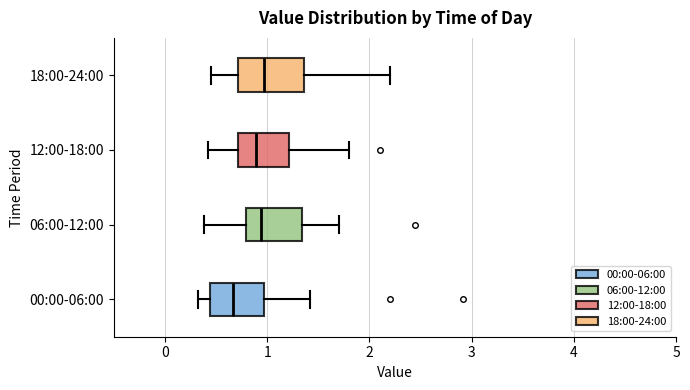

Reading bottom to top, read every box against the x-axis: the position of its median line, the range the box covers, and the ends of its whiskers. The values are not printed on the chart, so give them approximately, as read against the axis.

00:00-06:00: median 0.7, box 0.4 to 1.0, whiskers 0.3 to 1.4
06:00-12:00: median 0.9, box 0.8 to 1.3, whiskers 0.4 to 1.7
12:00-18:00: median 0.9, box 0.7 to 1.2, whiskers 0.4 to 1.8
18:00-24:00: median 1.0, box 0.7 to 1.4, whiskers 0.5 to 2.2